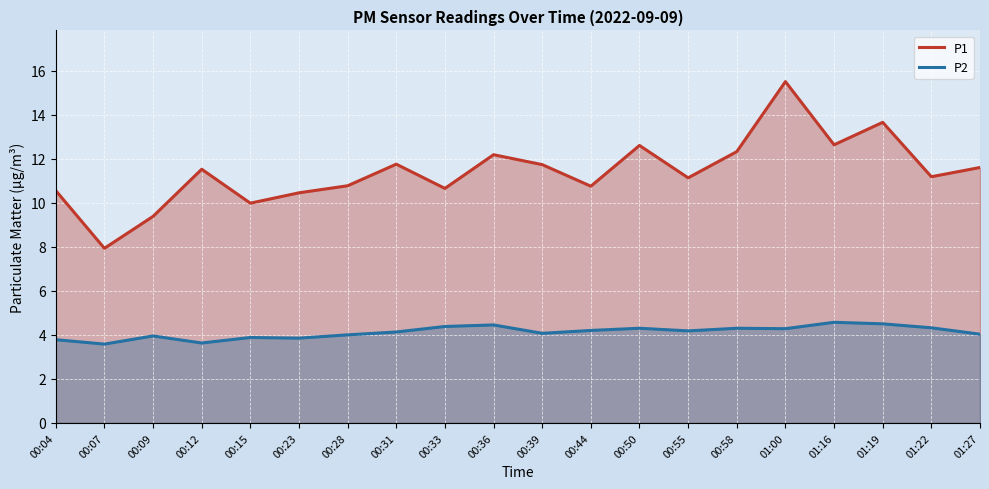

What is the sum of all P2 values?

82.4